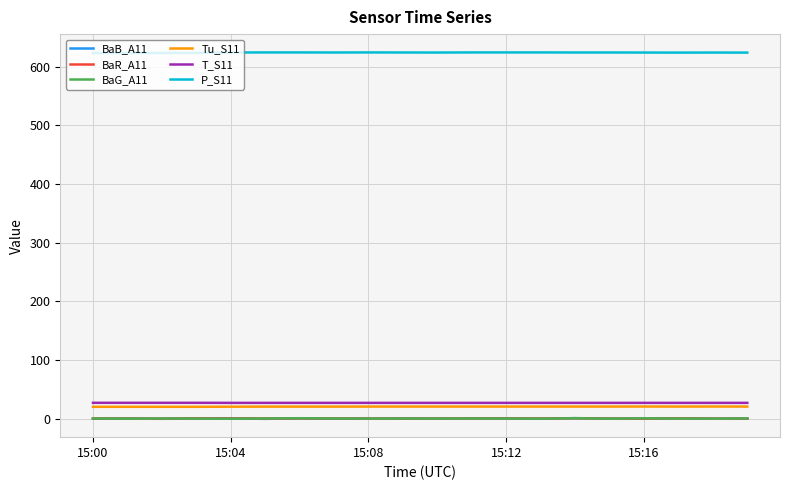

What is the greatest value displayed?

624.3